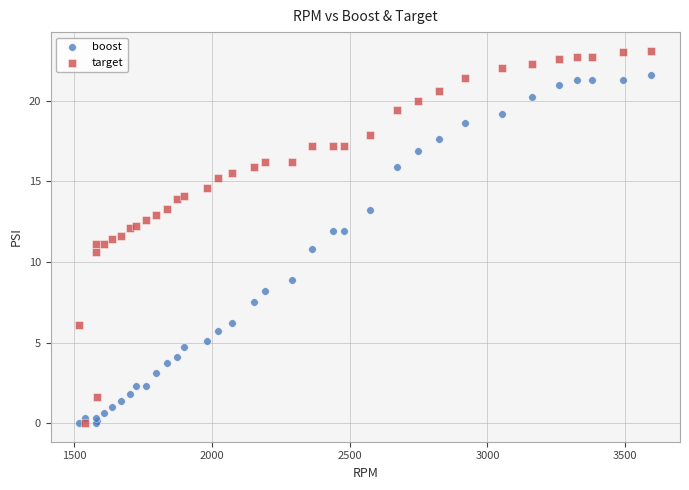

Which series reaches the maximum Y coordinate?

target